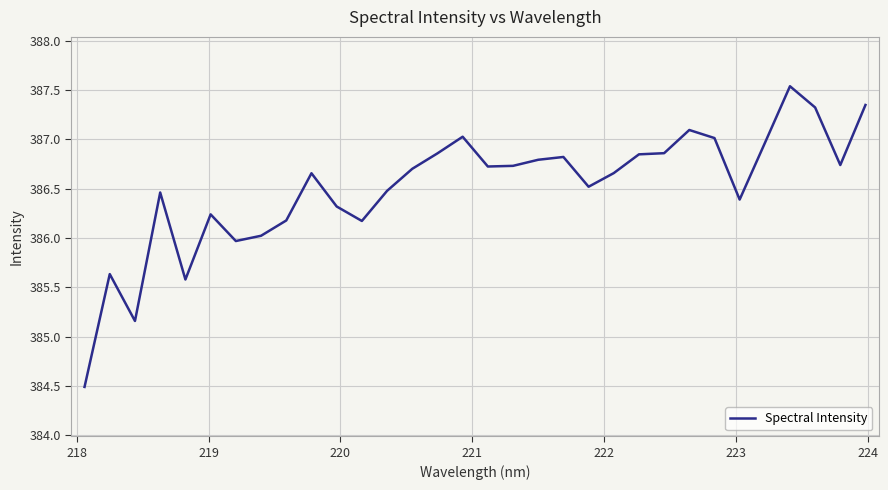

What is the greatest value displayed?

387.5